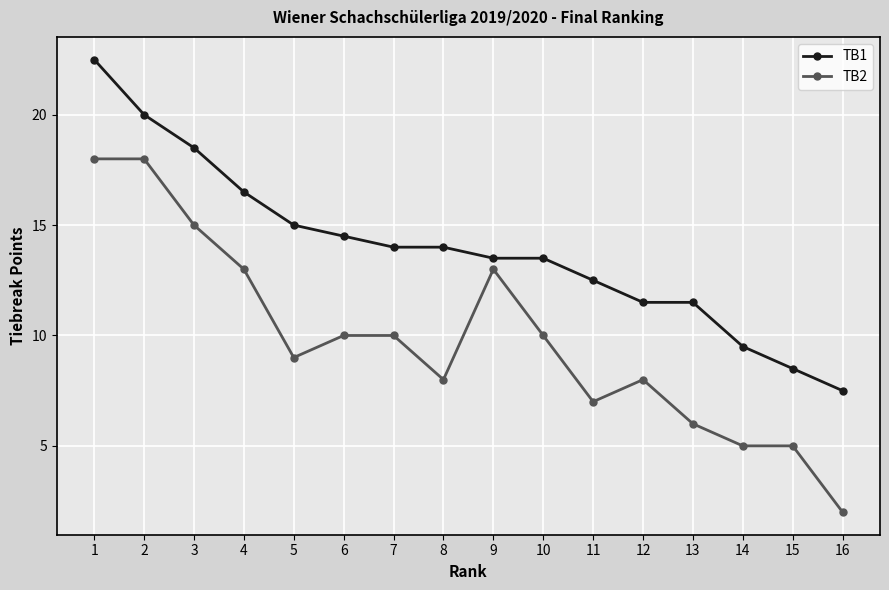

Reading left to right, what are all the values shown in this chart?

TB1: 1=22.5	2=20.0	3=18.5	4=16.5	5=15.0	6=14.5	7=14.0	8=14.0	9=13.5	10=13.5	11=12.5	12=11.5	13=11.5	14=9.5	15=8.5	16=7.5
TB2: 1=18.0	2=18.0	3=15.0	4=13.0	5=9.0	6=10.0	7=10.0	8=8.0	9=13.0	10=10.0	11=7.0	12=8.0	13=6.0	14=5.0	15=5.0	16=2.0